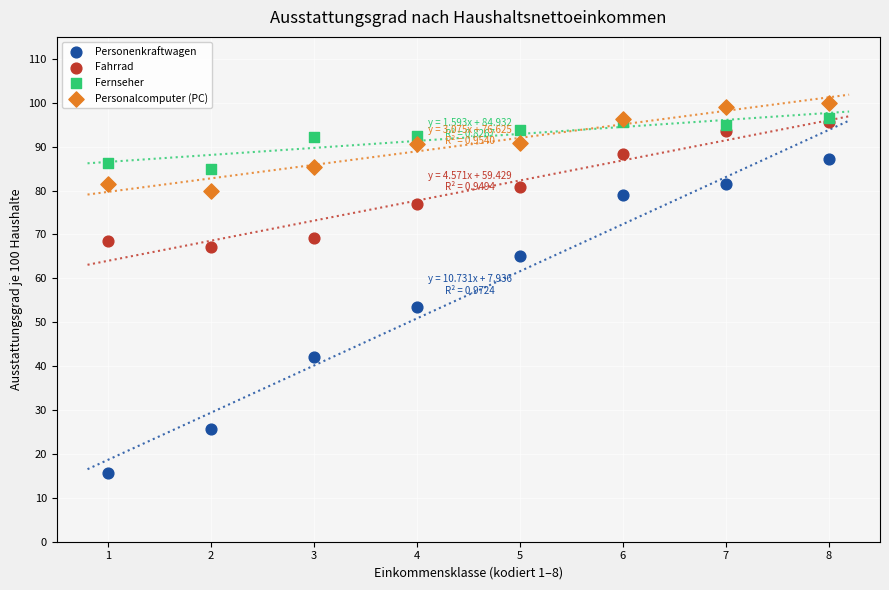

In the Personenkraftwagen series, what Y value is closest to 51?

53.5